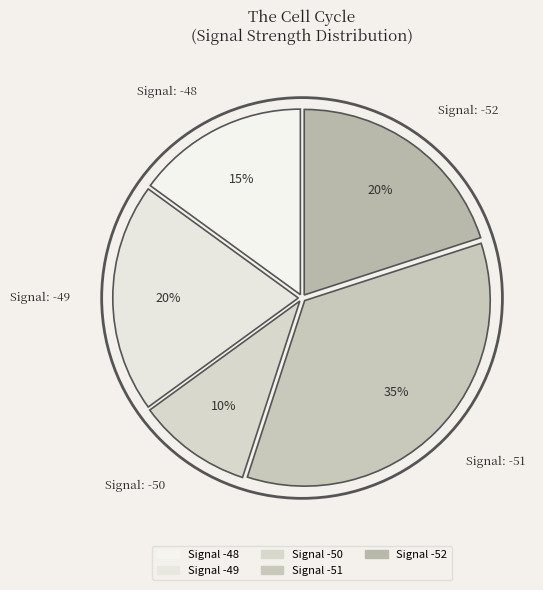

Does any single category account for the majority?

No